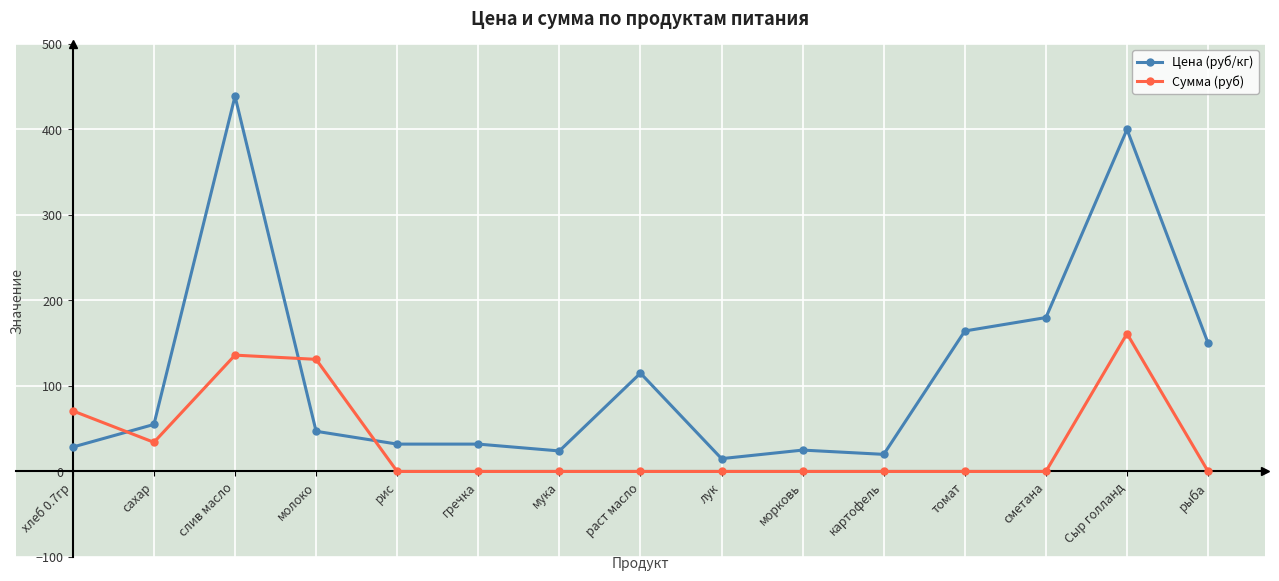

What is the sum of all Сумма (руб) values?

533.3